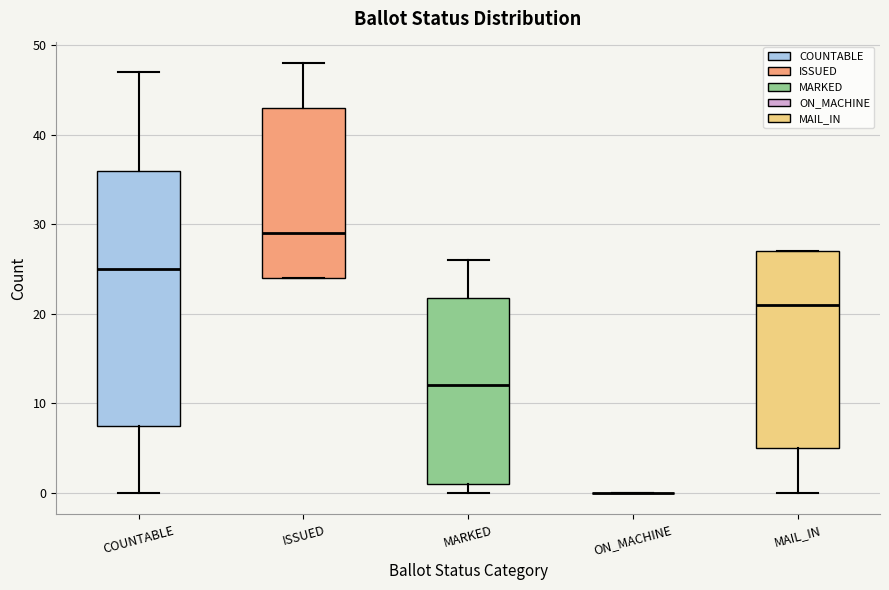

Comparing the boxes themselves (not the whiskers), which one is the tallest?

COUNTABLE